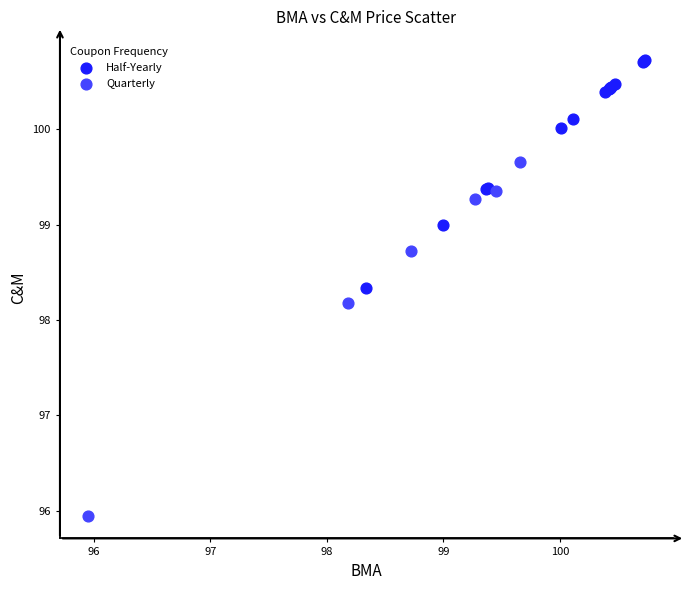

Which series contains the highest Y value?

Half-Yearly